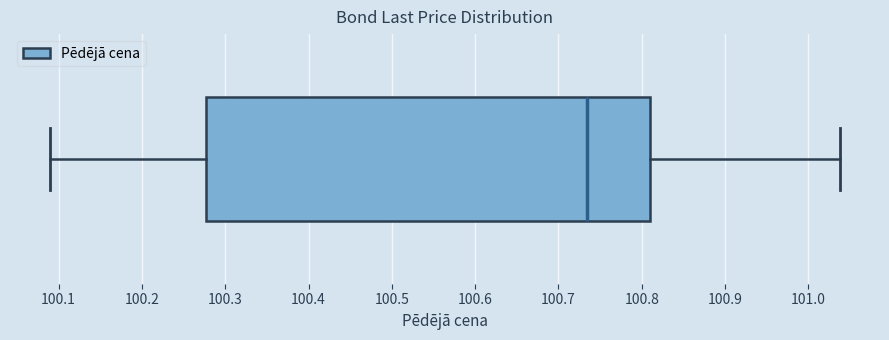

Read this box plot against the x-axis: the position of the median line, the range covered by the box, and the ends of both whiskers. The values are not printed on the chart, so give them approximately, as read against the axis.

median 100.73, box 100.28 to 100.81, whiskers 100.09 to 101.04